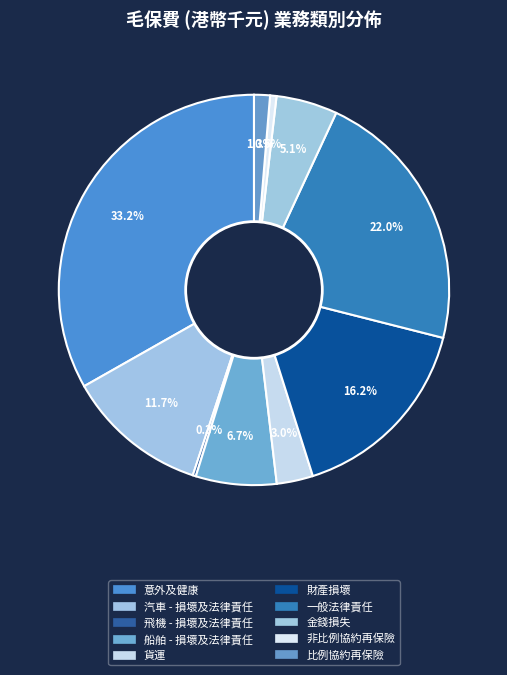

Does 財產損壞 account for over 50% of the chart?

No